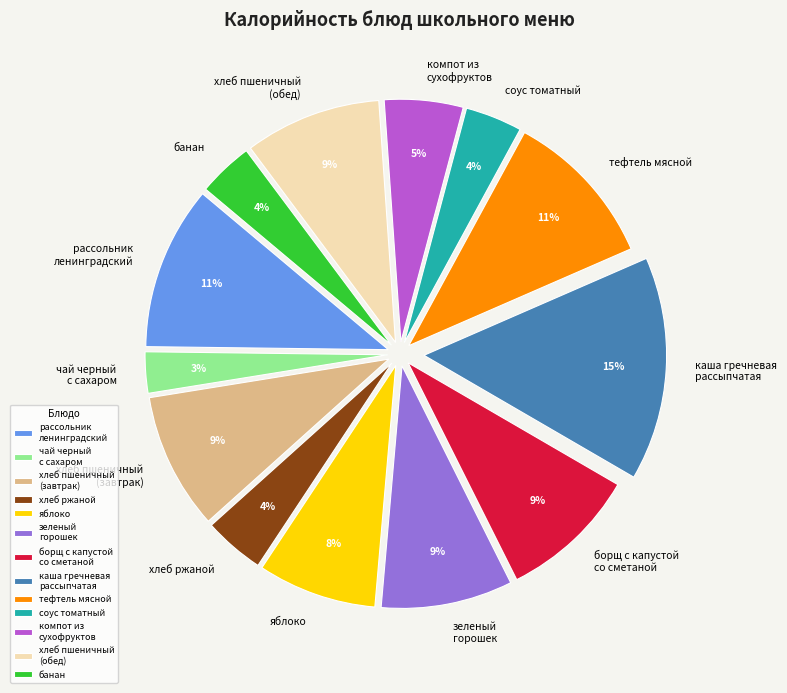

How many slices are in this pie chart?

13